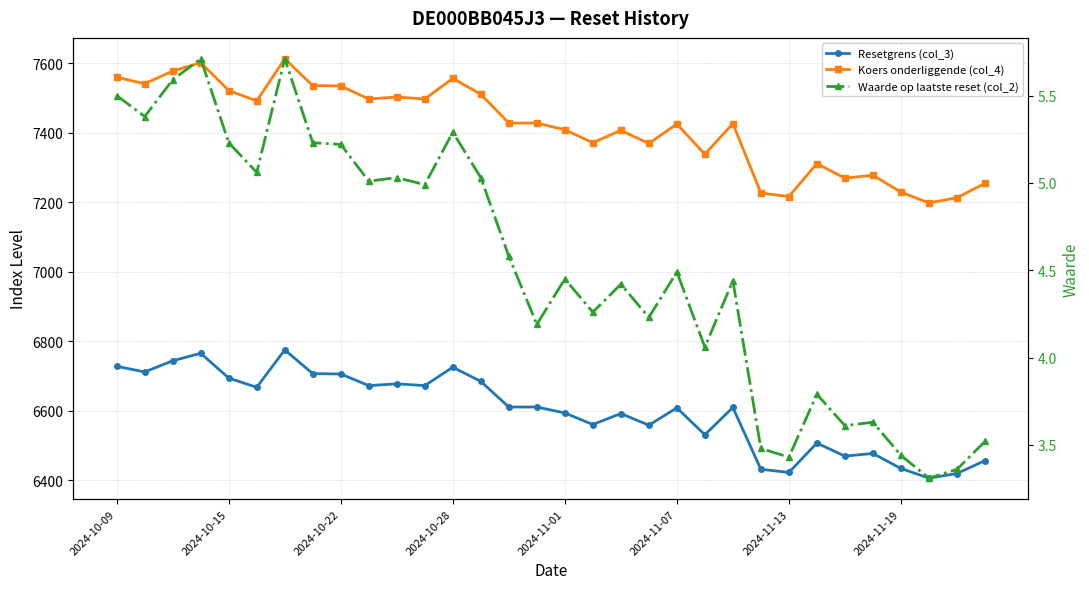

What is the label of the 32nd point from the left?

31